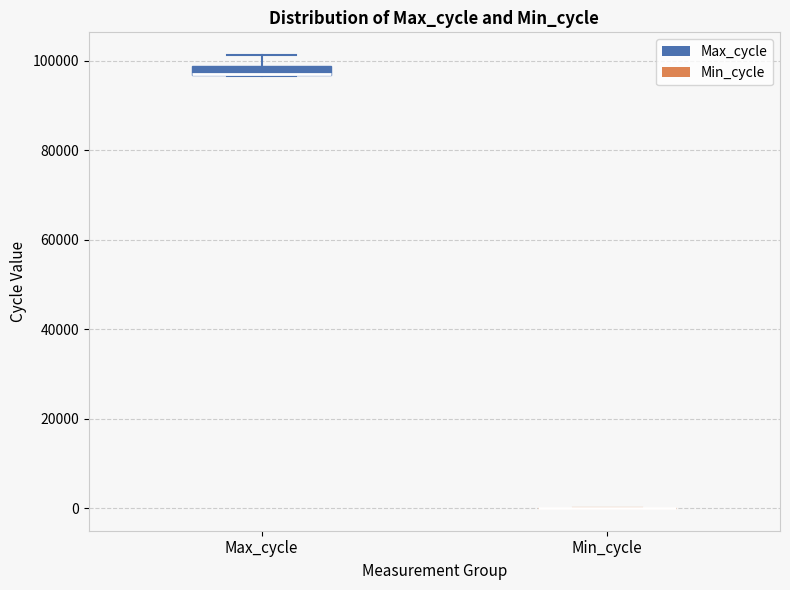

Where is the lower edge of the box for Max_cycle on the y-axis? The values are not printed on the chart, so give them approximately, as read against the axis.

96000